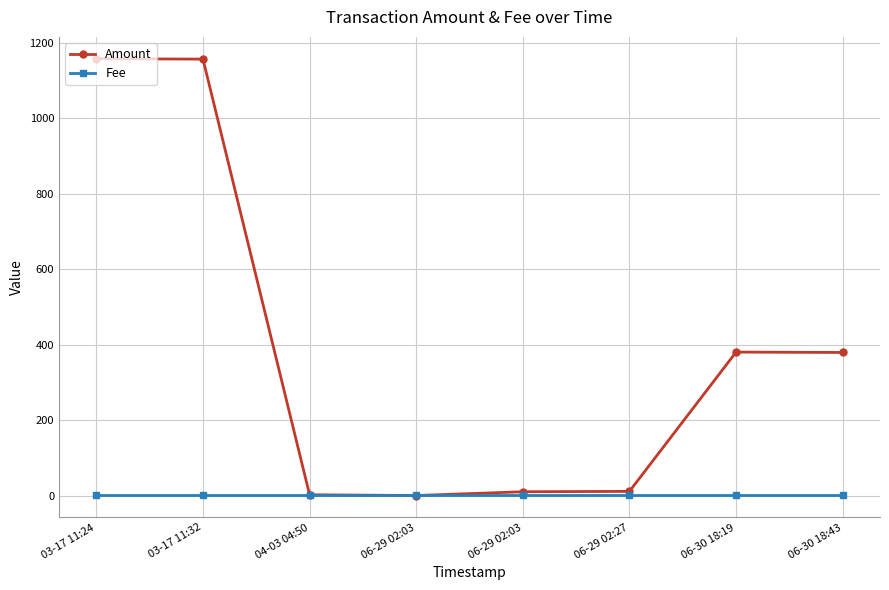

Rank the categories by Fee value from lowest to highest.

03-17 11:24, 03-17 11:32, 06-29 02:03, 06-29 02:03, 06-29 02:27, 06-30 18:19, 06-30 18:43, 04-03 04:50